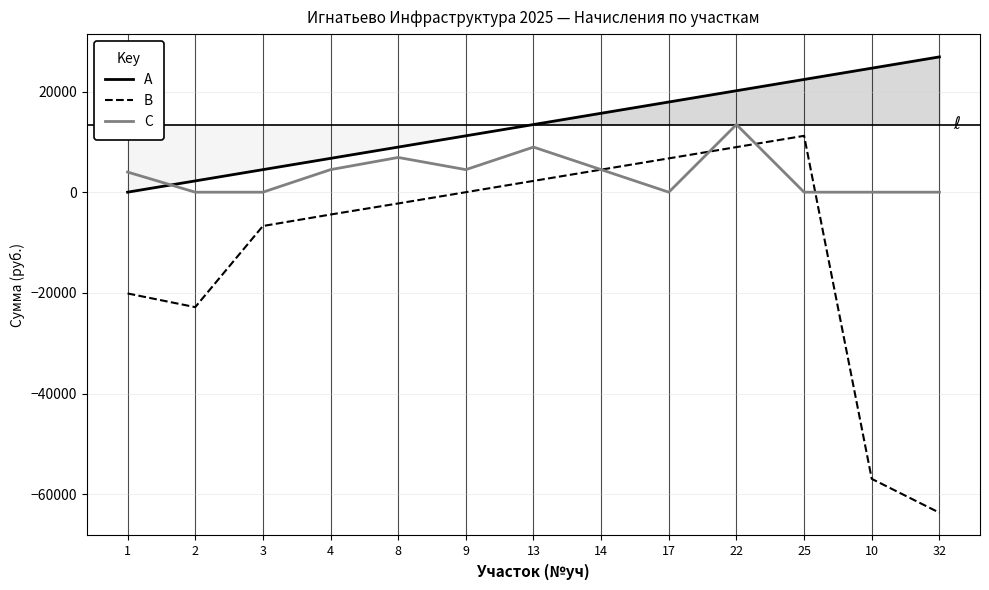

Reading left to right, list all the values displayed in this chart.

A: 0	2240	4480	6720	8960	11200	13440	15680	17920	20160	22400	24640	26880
B: -20120	-22840	-6720	-4440	-2240	0	2240	4480	6720	8960	11200	-56963	-63683
C: 4000	0	0	4480	6900	4480	8960	4480	0	13440	0	0	0